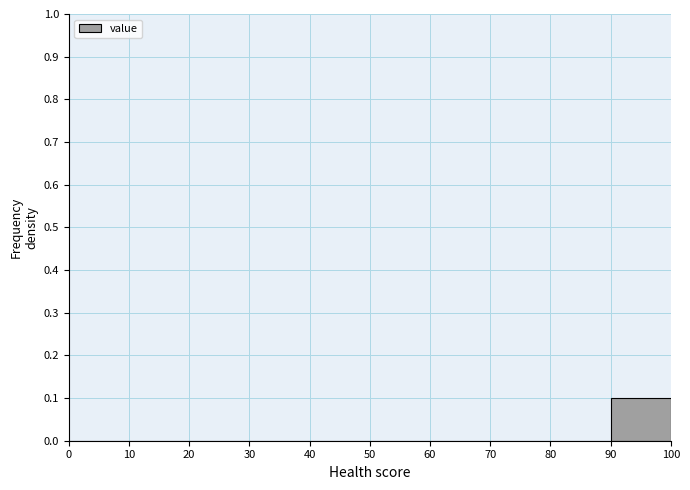

What is the height of the bar covering 90 to 100 on the x-axis? The values are not printed on the chart, so give them approximately, as read against the axis.

0.1